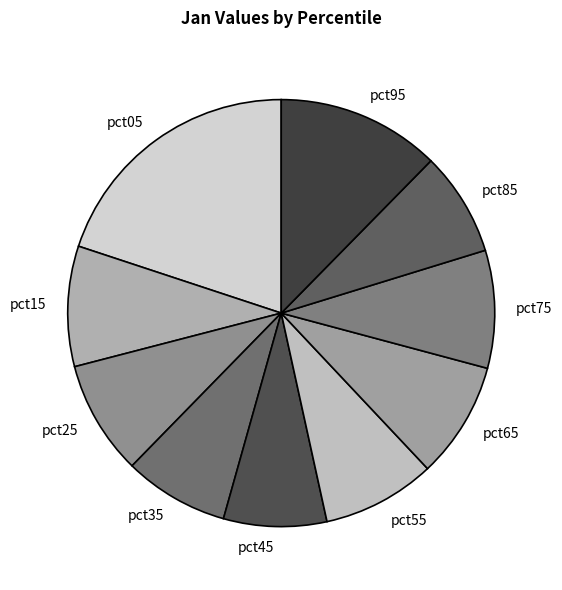

Is it true that pct05 is 20% of the pie?

True